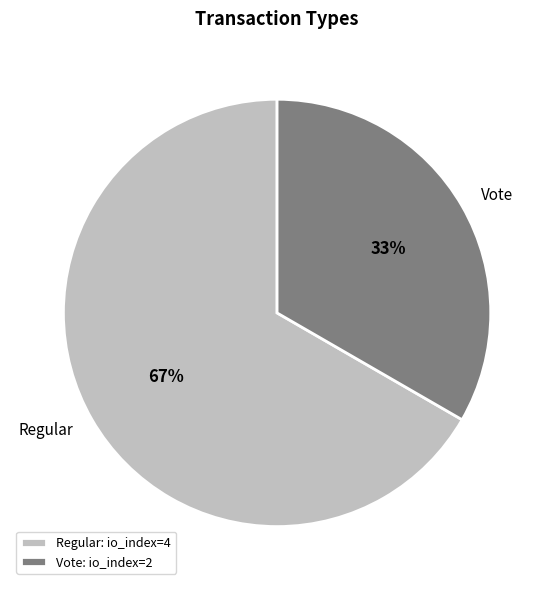

What is the ratio of the value at Regular to the value at Vote?

2.0